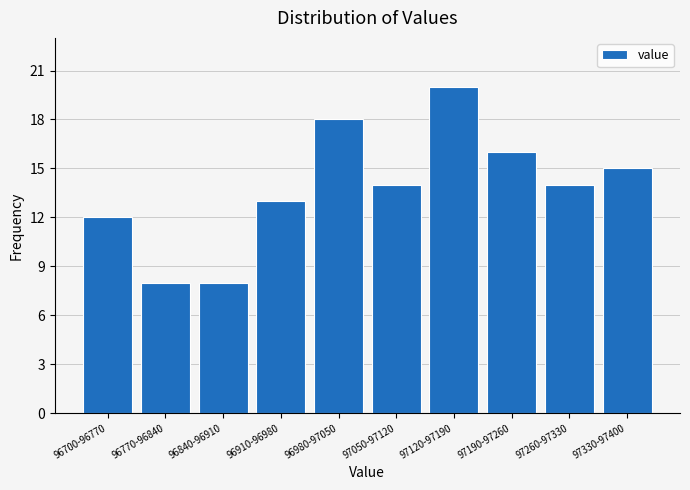

Reading left to right, transcribe all the data shown in this chart.

96700-96770=12	96770-96840=8	96840-96910=8	96910-96980=13	96980-97050=18	97050-97120=14	97120-97190=20	97190-97260=16	97260-97330=14	97330-97400=15